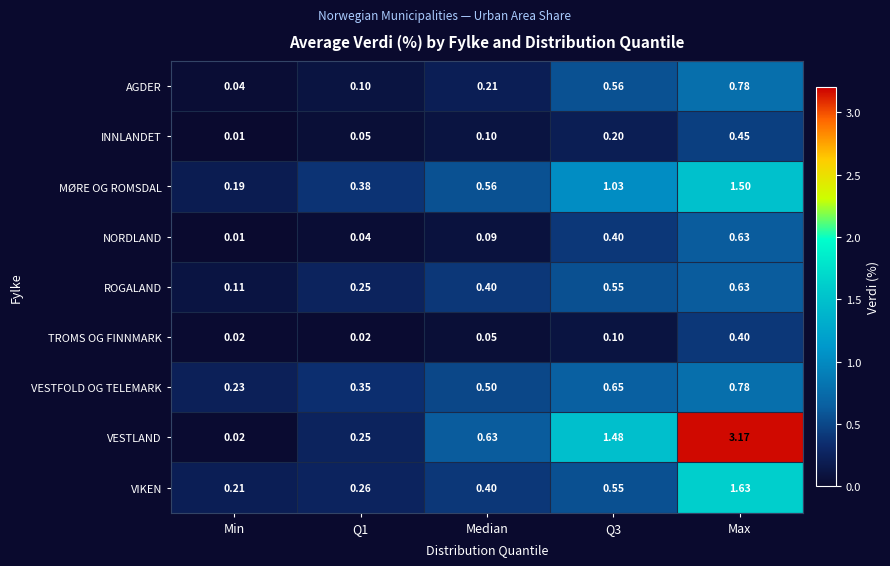

Is the value of MØRE OG ROMSDAL at Max greater than the value of VESTLAND at Median?

Yes